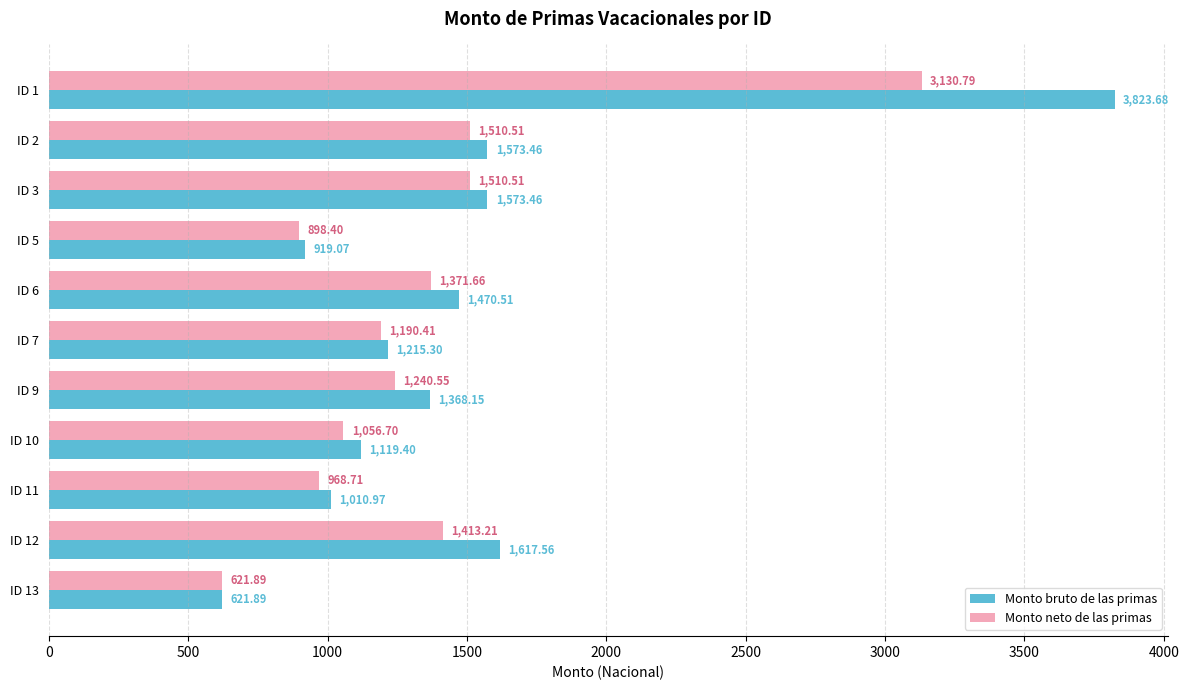

What is the difference between the Monto neto de las primas values at ID 5 and ID 2?

612.1